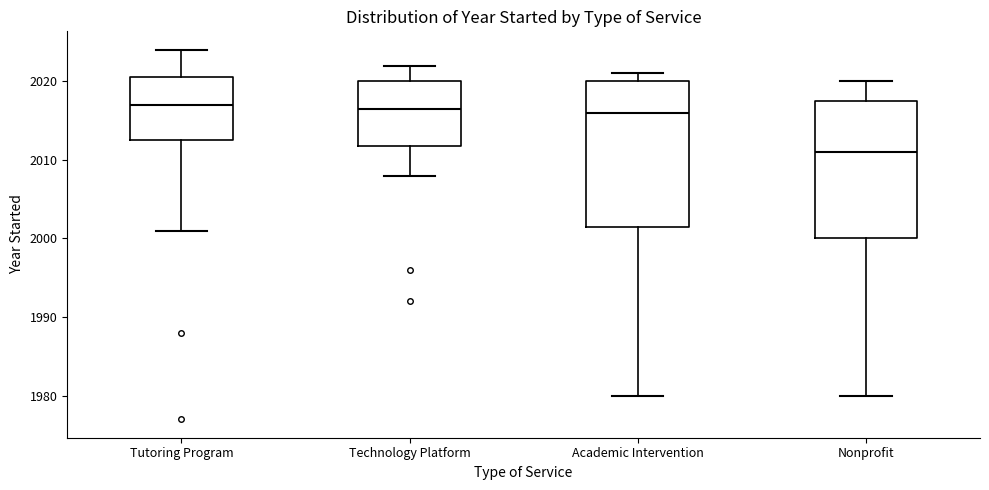

Where is the upper edge of the box for Tutoring Program on the y-axis? The values are not printed on the chart, so give them approximately, as read against the axis.

2021